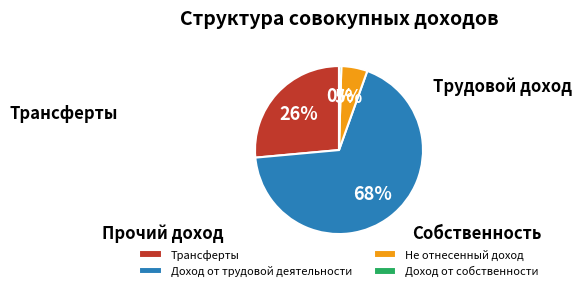

To the nearest percent, what is the combined percentage of Не отнесенный доход and Доход от собственности?

5%